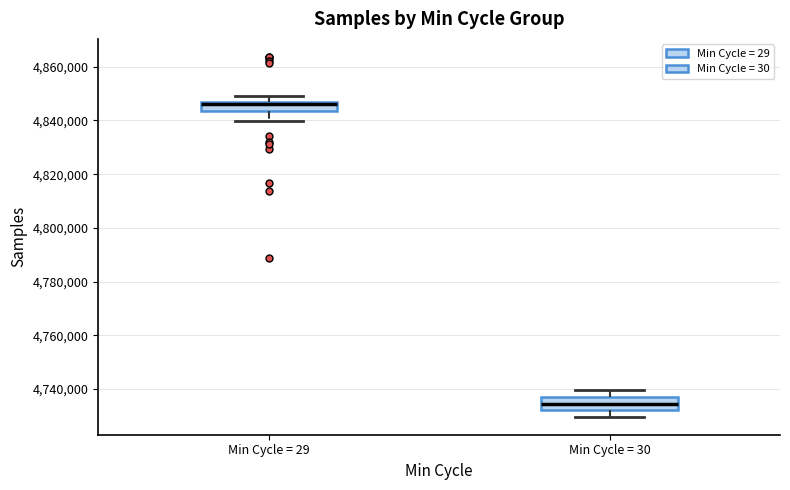

Reading left to right, read every box against the y-axis: the position of its median line, the range the box covers, and the ends of its whiskers. The values are not printed on the chart, so give them approximately, as read against the axis.

Min Cycle = 29: median 4846000, box 4844000 to 4848000, whiskers 4840000 to 4850000
Min Cycle = 30: median 4734000, box 4732000 to 4738000, whiskers 4730000 to 4740000